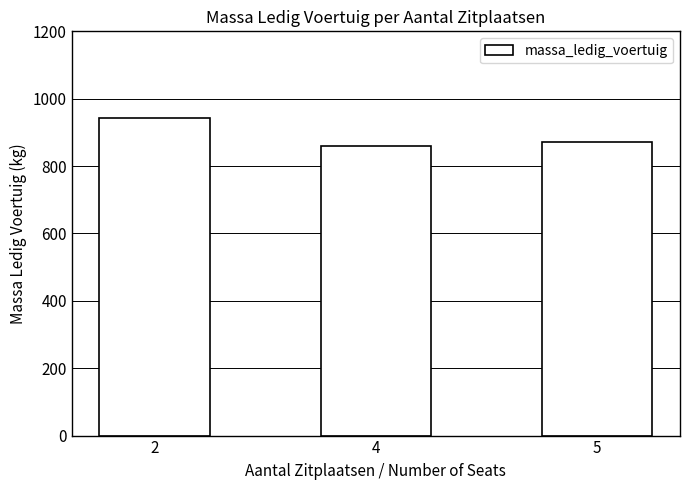

What is the greatest value displayed?

941.7